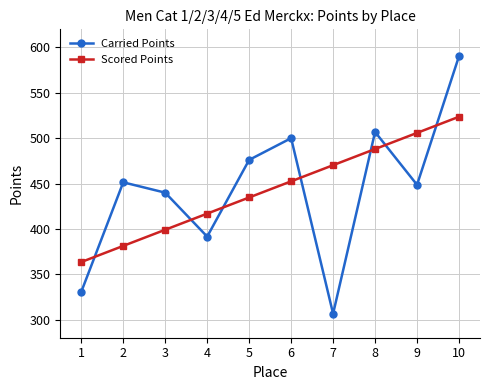

Which series ends up on top after the final intersection of Scored Points and Carried Points?

Carried Points